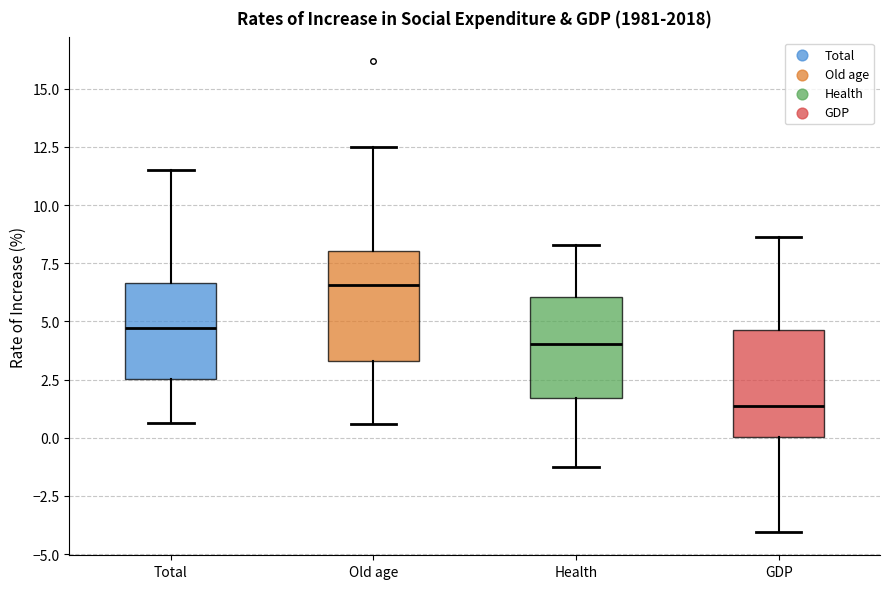

Reading left to right, transcribe this box plot: for each box, give where its median line is, the range the box spans, and where its two whiskers end, as read against the y-axis. The values are not printed on the chart, so give them approximately, as read against the axis.

Total: median 4.5, box 2.5 to 6.5, whiskers 0.5 to 11.5
Old age: median 6.5, box 3.5 to 8.0, whiskers 0.5 to 12.5
Health: median 4.0, box 1.5 to 6.0, whiskers -1.5 to 8.5
GDP: median 1.5, box 0.0 to 4.5, whiskers -4.0 to 8.5